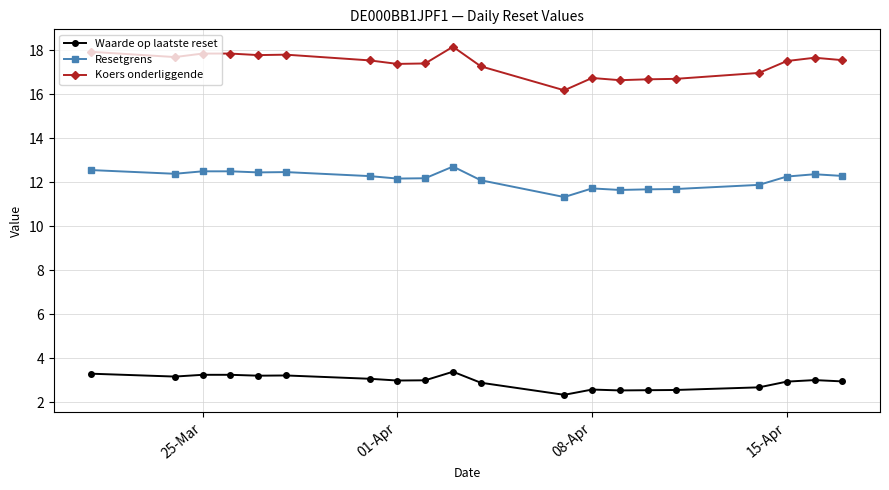

What is the value of the Waarde op laatste reset point at the 20th from the left?

2.9